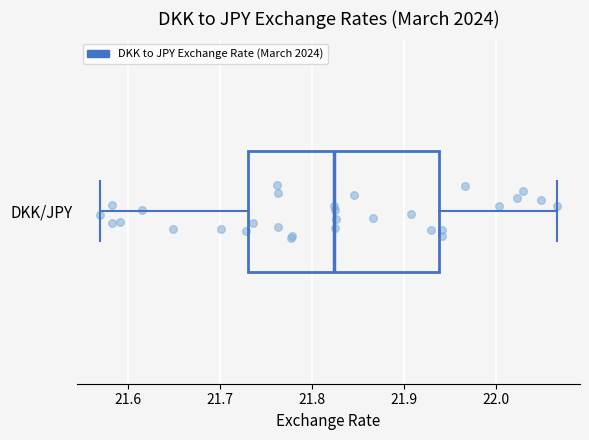

Where does the median line of the box for DKK/JPY sit on the x-axis? The values are not printed on the chart, so give them approximately, as read against the axis.

21.82